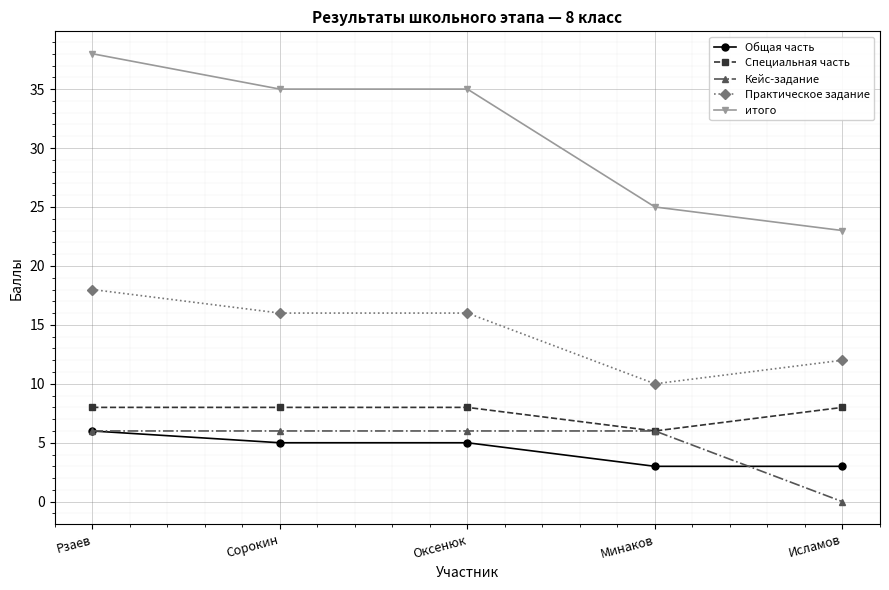

Reading left to right, list all the values displayed in this chart.

Общая часть: 6	5	5	3	3
Специальная часть: 8	8	8	6	8
Кейс-задание: 6	6	6	6	0
Практическое задание: 18	16	16	10	12
итого: 38	35	35	25	23